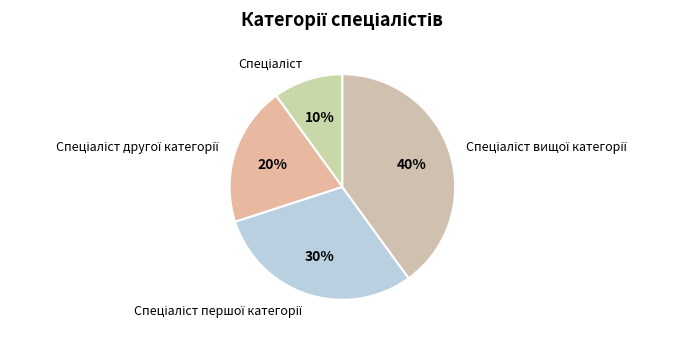

Is there a majority slice in this chart?

No